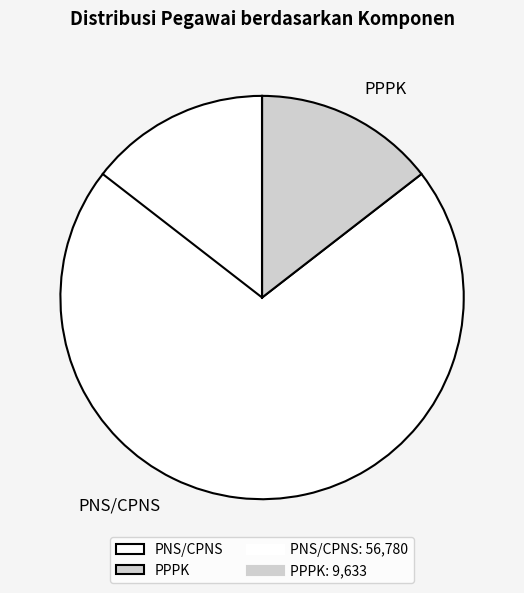

Which category accounts for the majority?

PNS/CPNS